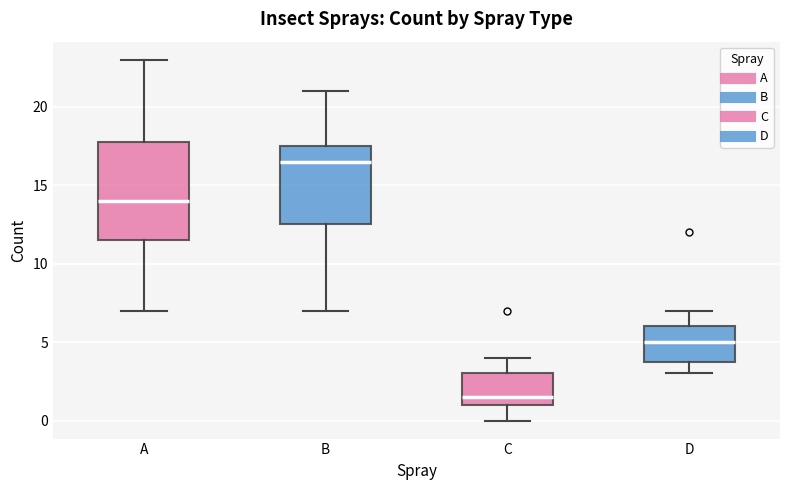

Comparing the boxes themselves (not the whiskers), which one is the tallest?

A